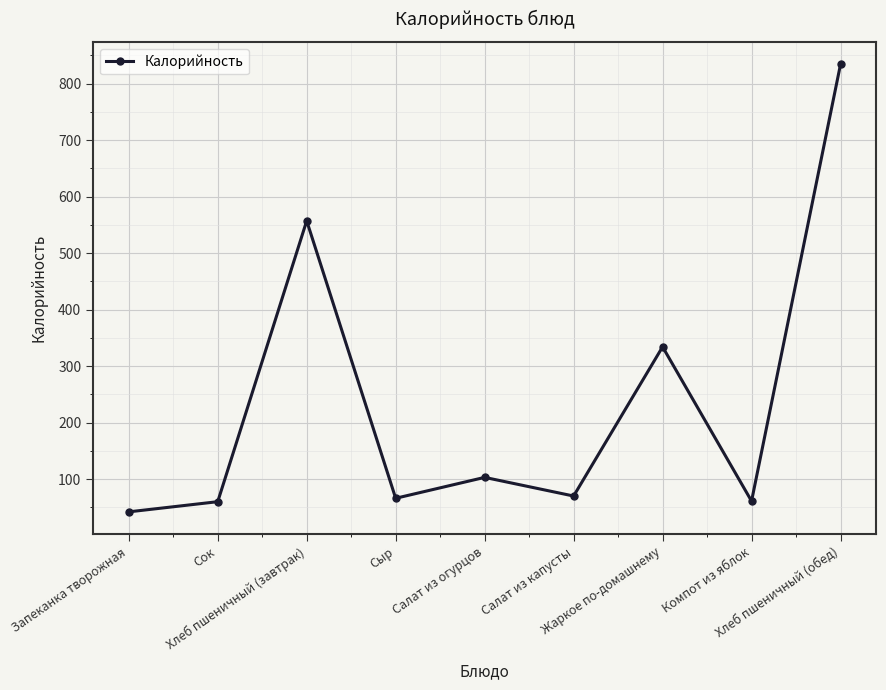

Between Сок and Хлеб пшеничный (обед), which is larger?

Хлеб пшеничный (обед)